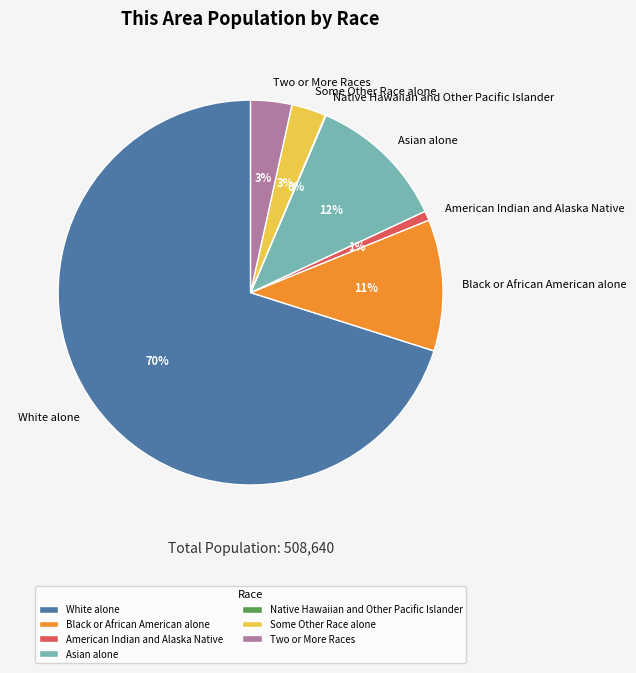

Which has a higher value, American Indian and Alaska Native or Two or More Races?

Two or More Races